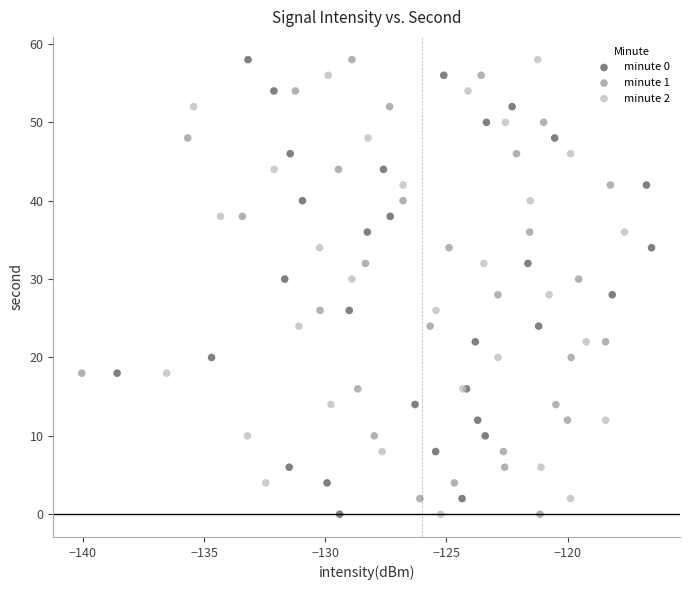

What are all the series names shown in the legend?

minute 0, minute 1, minute 2